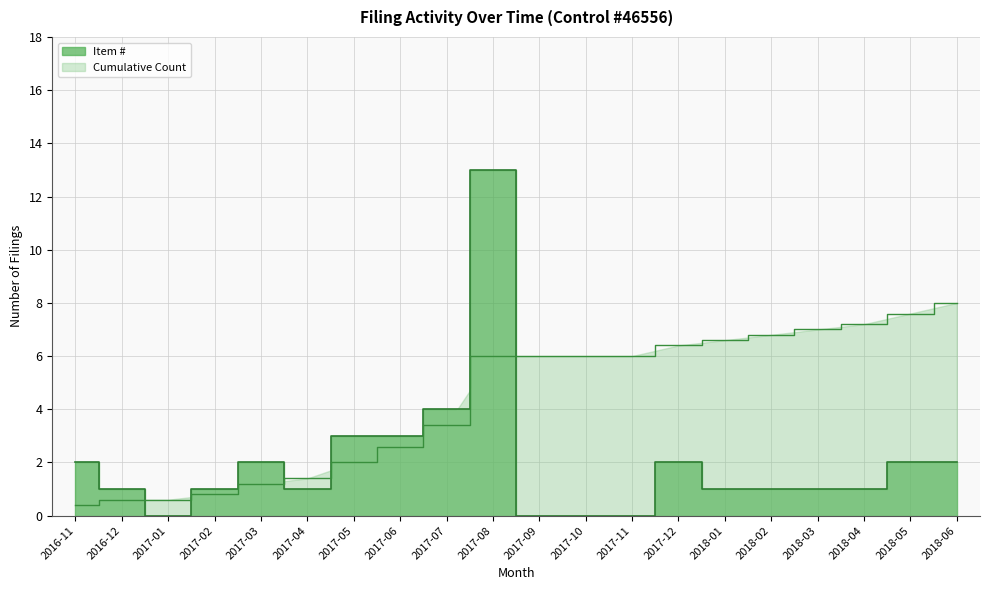

At which label does Cumulative Count reach its peak?

2018-06